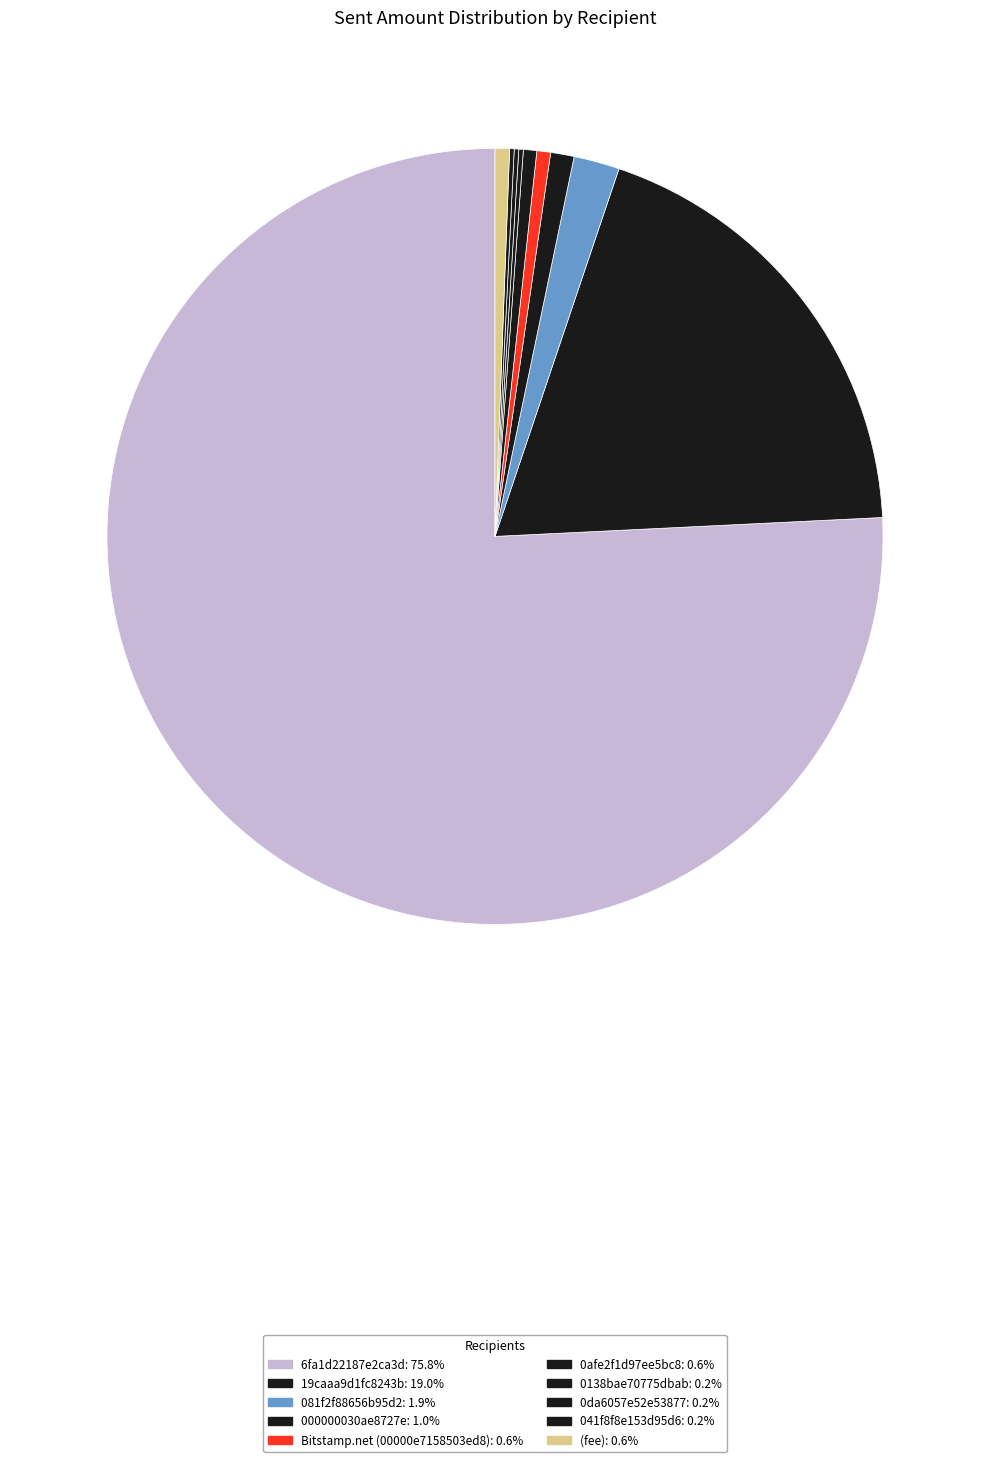

How many segments does this pie chart have?

10